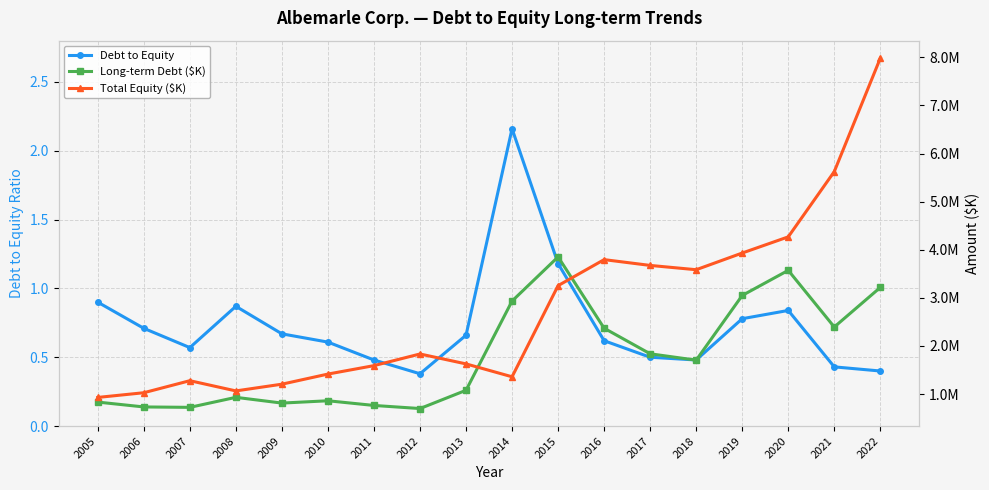

Rank the categories by Long-term Debt ($K) value from highest to lowest.

2015, 2020, 2022, 2019, 2014, 2021, 2016, 2017, 2018, 2013, 2008, 2010, 2005, 2009, 2011, 2006, 2007, 2012